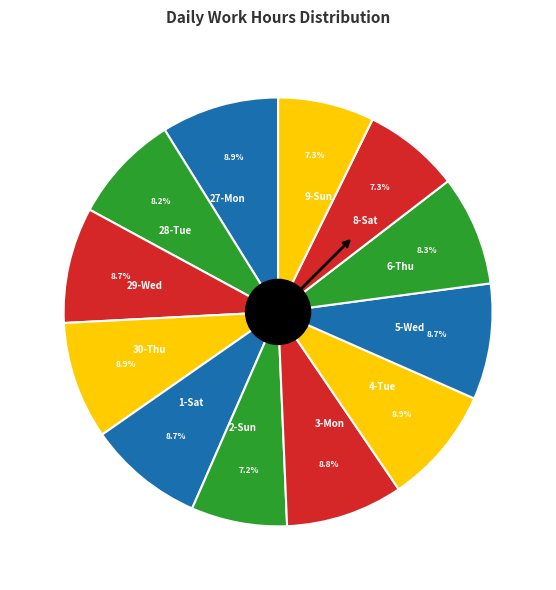

Count the number of slices in the pie.

12